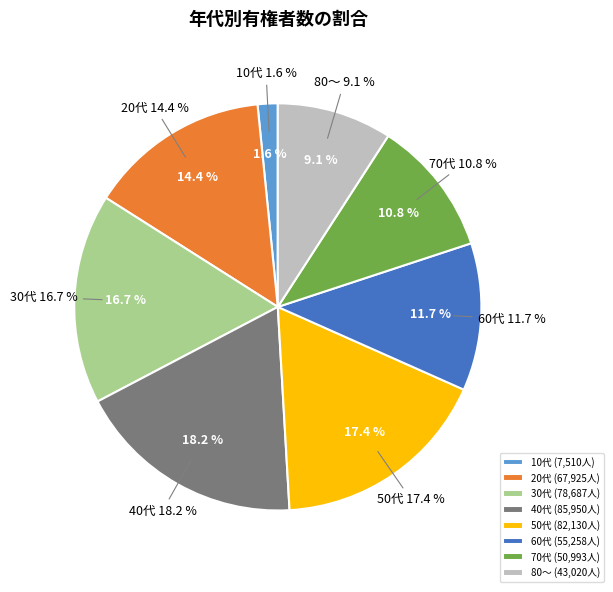

Does 70代 account for over 50% of the chart?

No